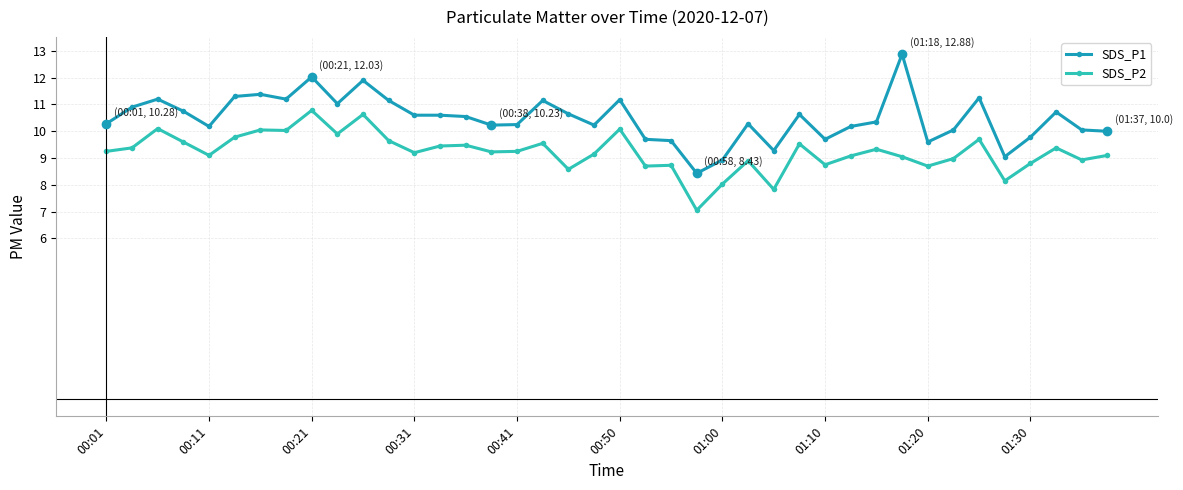

Rank the series by their average value, from lowest to highest.

SDS_P2, SDS_P1